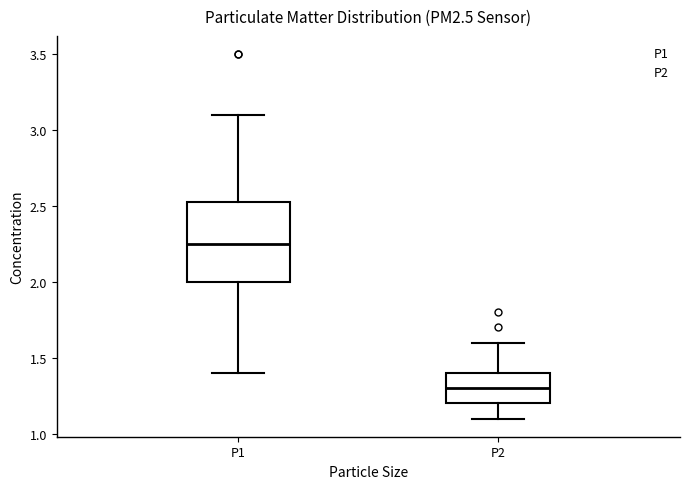

Where is the upper edge of the box for P2 on the y-axis? The values are not printed on the chart, so give them approximately, as read against the axis.

1.40